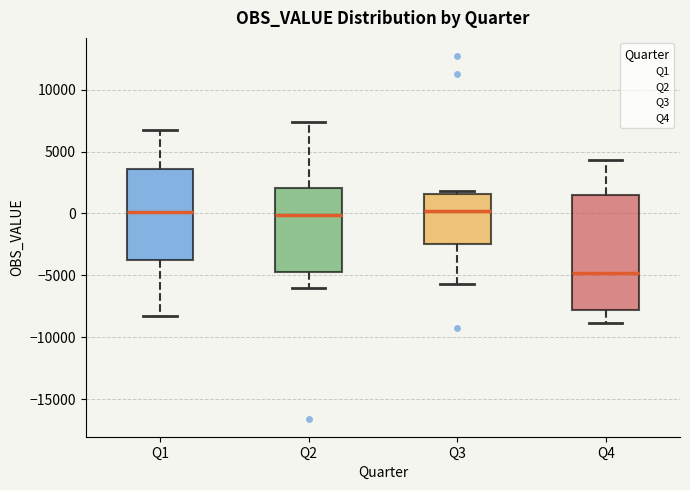

Where does the upper whisker of the box for Q2 end on the y-axis? The values are not printed on the chart, so give them approximately, as read against the axis.

7500